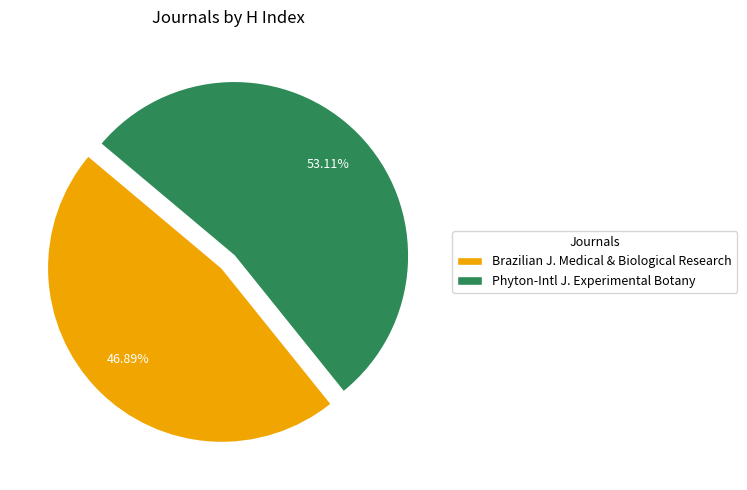

Which has a higher value, Phyton-Intl J. Experimental Botany or Brazilian J. Medical & Biological Research?

Phyton-Intl J. Experimental Botany